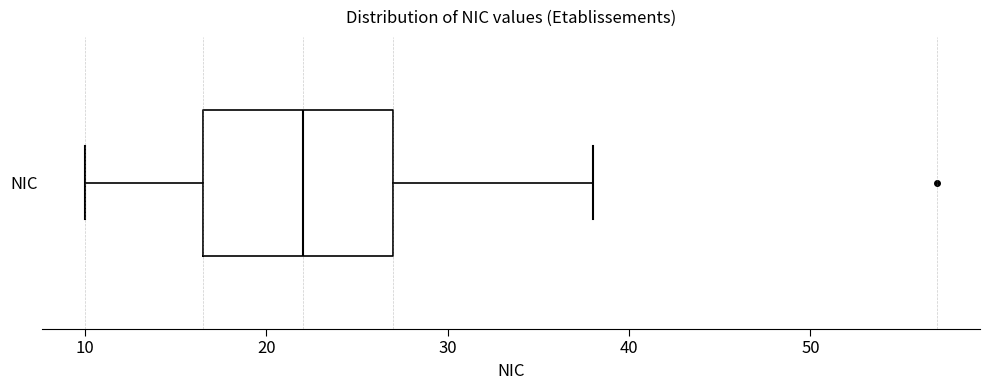

Where does the left whisker of the box for NIC end on the x-axis? The values are not printed on the chart, so give them approximately, as read against the axis.

10